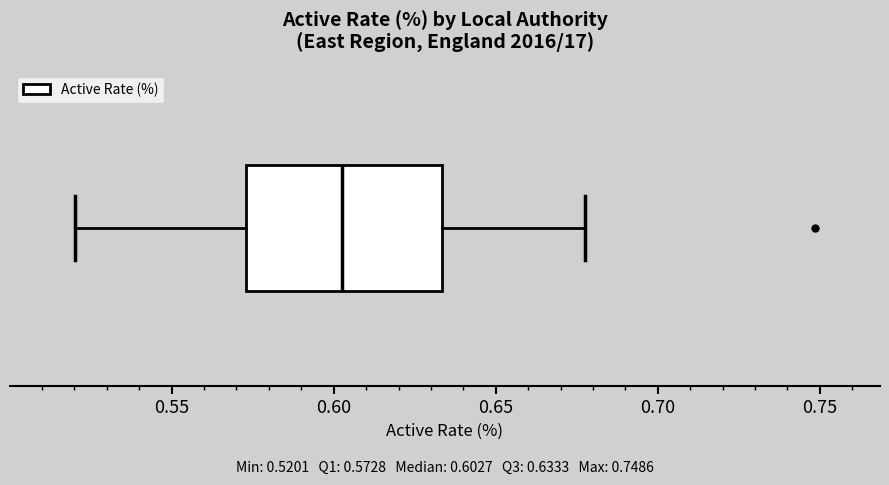

Transcribe this box plot: give where the median line is, the range the box spans, and where the two whiskers end, as read against the x-axis. The values are not printed on the chart, so give them approximately, as read against the axis.

median 0.605, box 0.575 to 0.635, whiskers 0.520 to 0.680